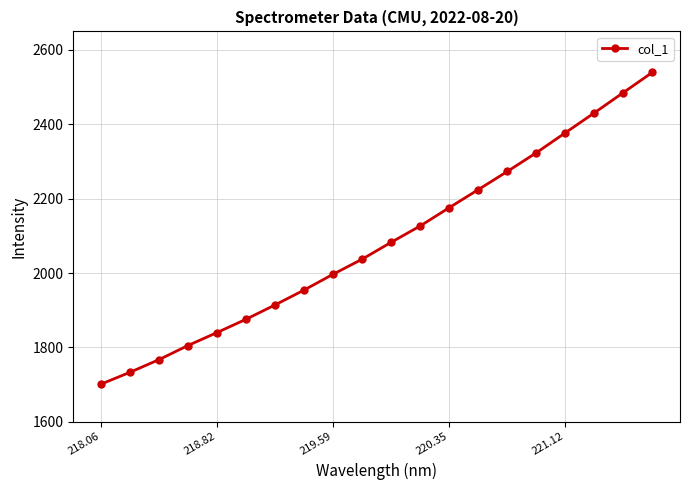

What is the difference between the maximum and second lowest values?

806.9